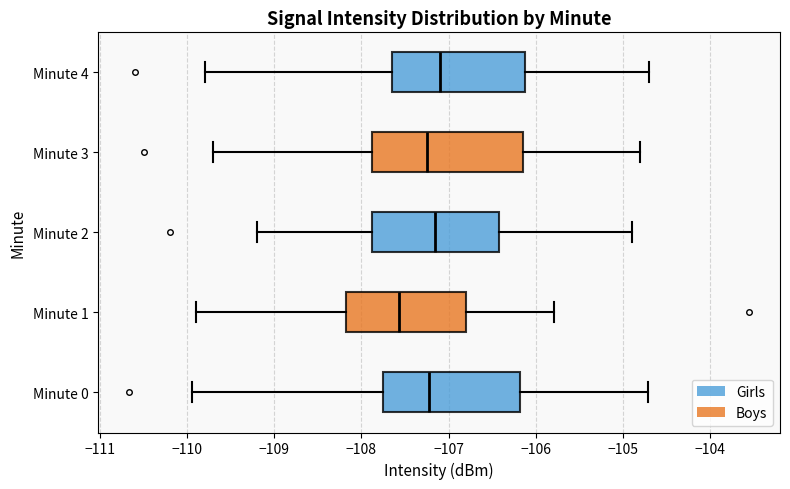

Where does the median line of the box for Minute 0 sit on the x-axis? The values are not printed on the chart, so give them approximately, as read against the axis.

-107.2